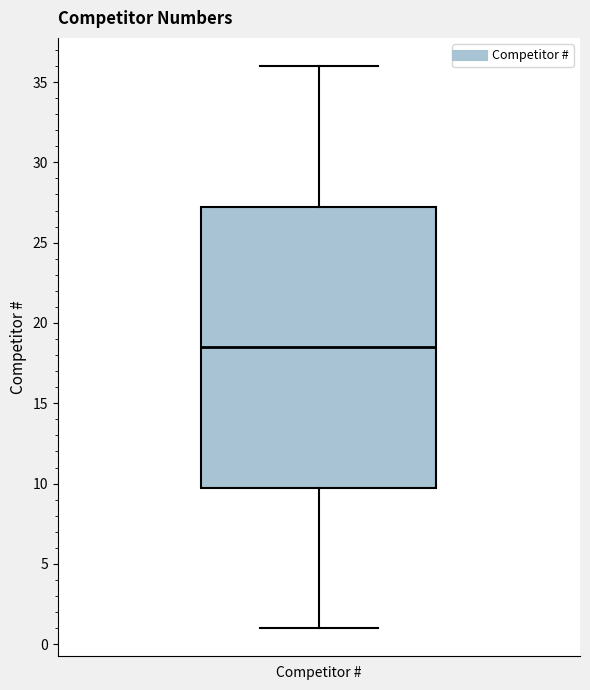

Read this box plot against the y-axis: the position of the median line, the range covered by the box, and the ends of both whiskers. The values are not printed on the chart, so give them approximately, as read against the axis.

median 18.5, box 10.0 to 27.5, whiskers 1.0 to 36.0